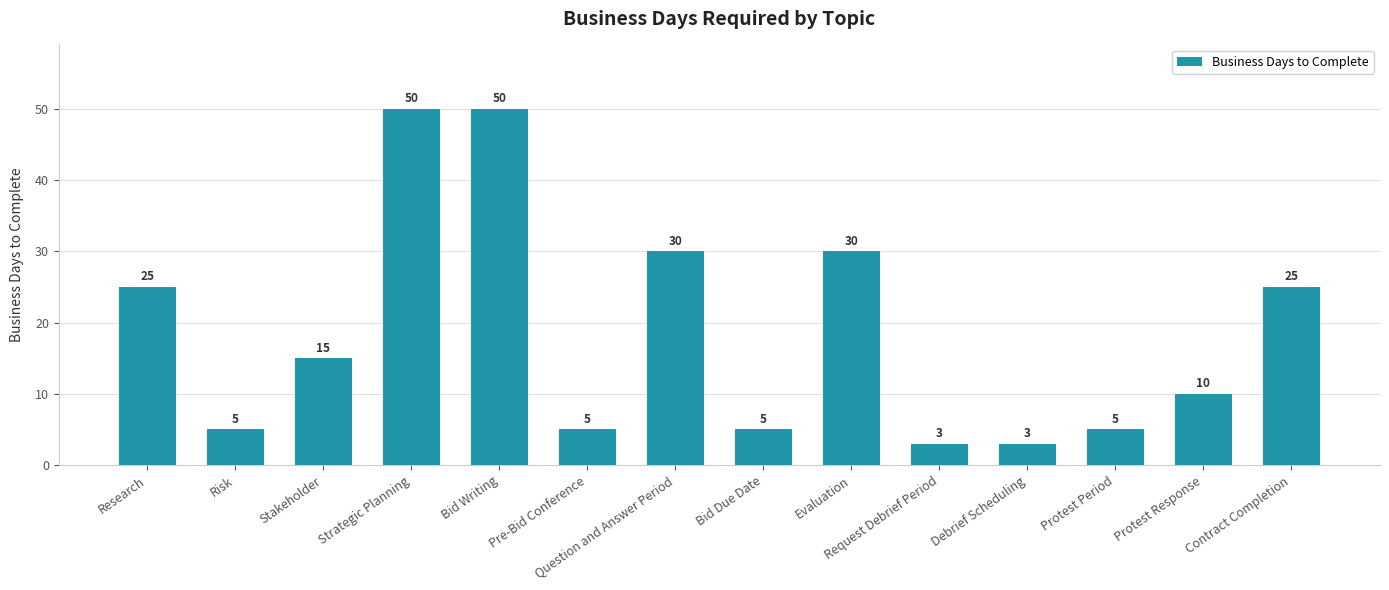

What is the smallest value displayed?

3